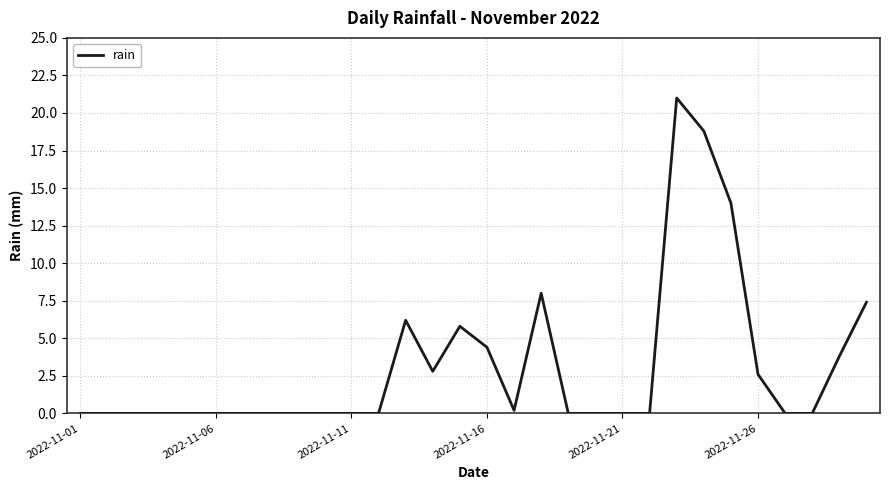

What is the difference between the maximum and second lowest values?

21.0